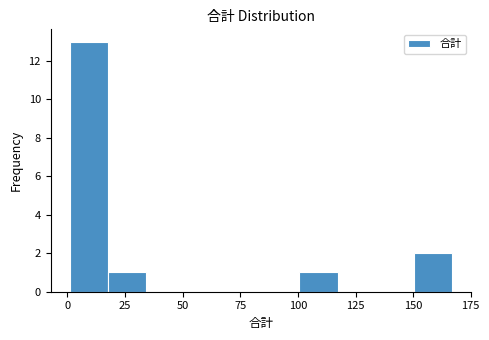

Read against the x-axis, roughly where is the centre of the tallest bar?

10